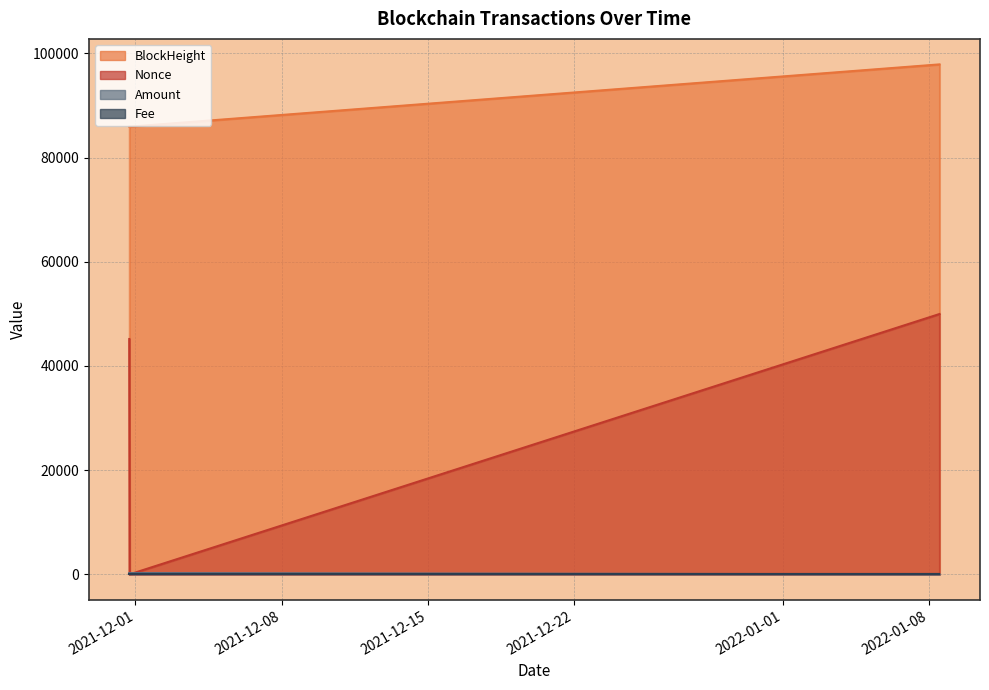

Which category has the highest value in the Fee series?

2021-11-30 17:00:00